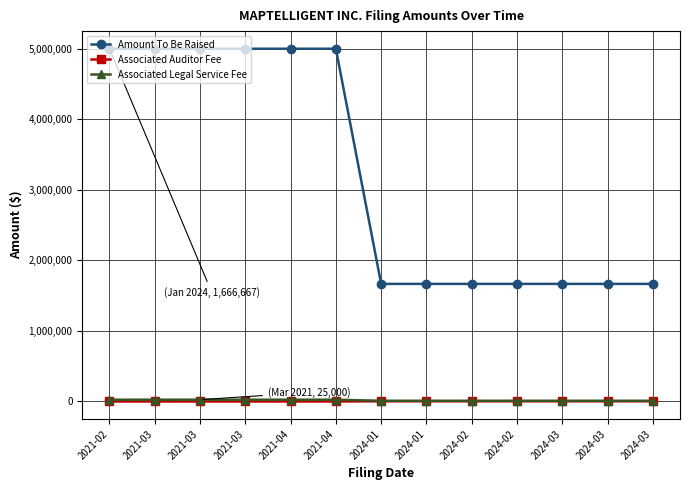

Count the number of categories in the chart.

13